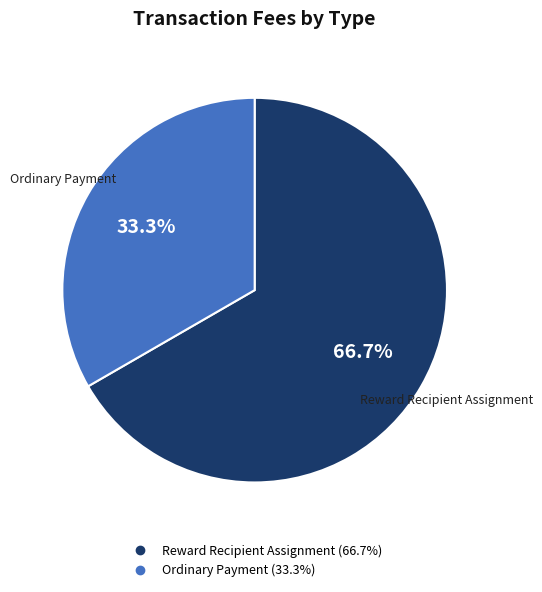

To the nearest percent, what is the average slice percentage?

50%